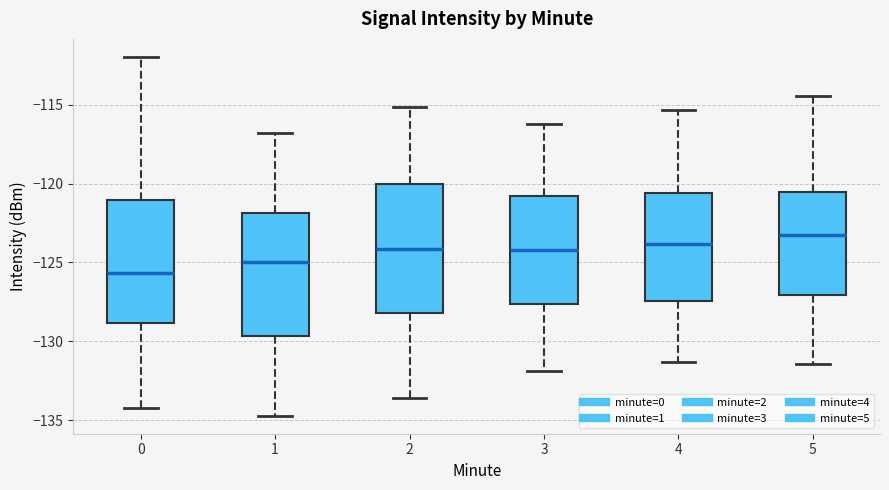

Reading left to right, transcribe this box plot: for each box, give where its median line is, the range the box spans, and where its two whiskers end, as read against the y-axis. The values are not printed on the chart, so give them approximately, as read against the axis.

0: median -125.5, box -129.0 to -121.0, whiskers -134.0 to -112.0
1: median -125.0, box -129.5 to -122.0, whiskers -134.5 to -117.0
2: median -124.0, box -128.0 to -120.0, whiskers -133.5 to -115.0
3: median -124.0, box -127.5 to -121.0, whiskers -132.0 to -116.0
4: median -124.0, box -127.5 to -120.5, whiskers -131.5 to -115.5
5: median -123.5, box -127.0 to -120.5, whiskers -131.5 to -114.5